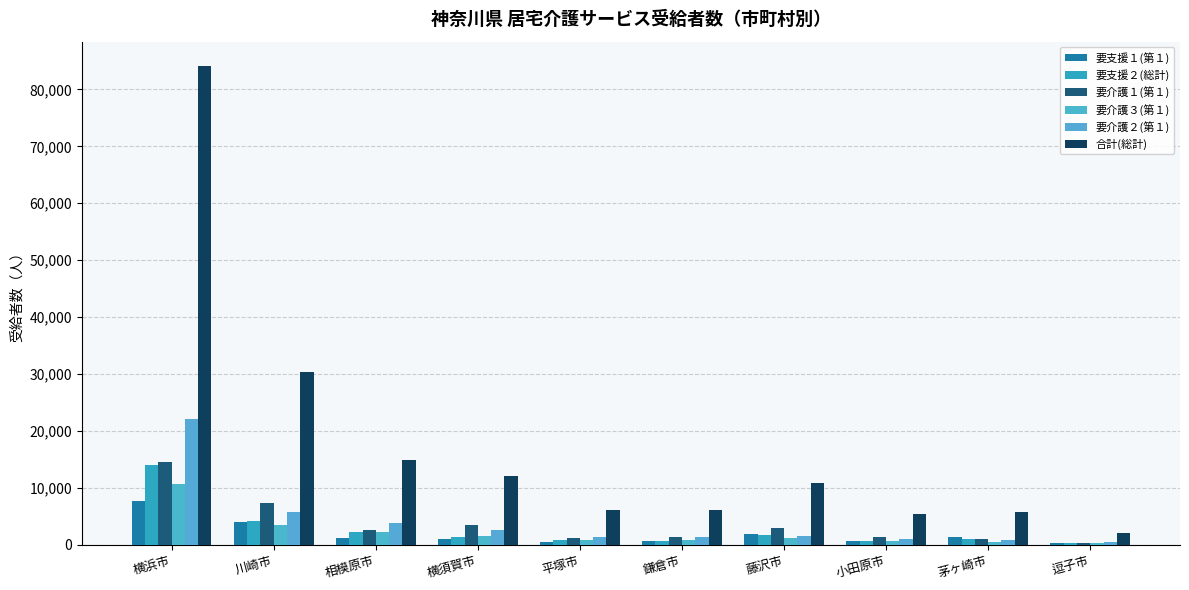

Which category has the highest value across all series?

横浜市